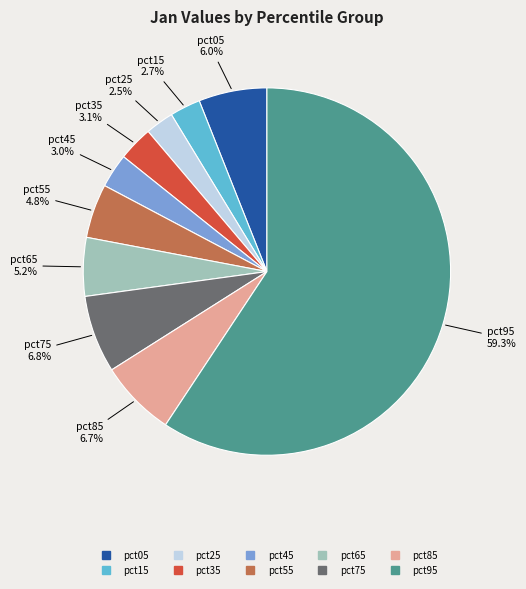

The pct95 slice represents 51% of the pie. True or false?

False